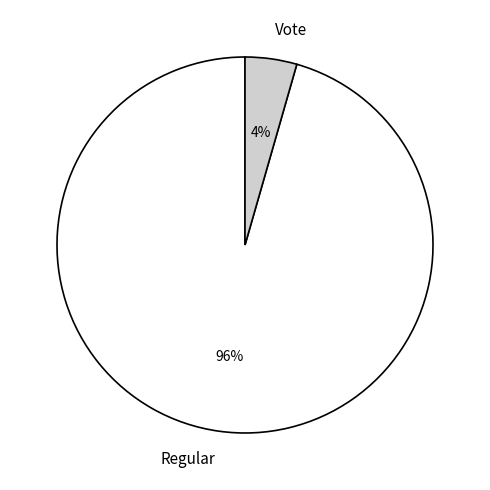

Is it true that Regular is 96% of the pie?

True